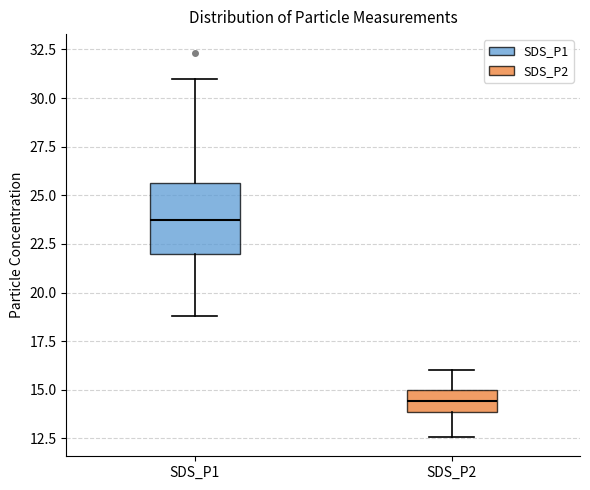

Reading left to right, read every box against the y-axis: the position of its median line, the range the box covers, and the ends of its whiskers. The values are not printed on the chart, so give them approximately, as read against the axis.

SDS_P1: median 23.5, box 22.0 to 25.5, whiskers 19.0 to 31.0
SDS_P2: median 14.5, box 14.0 to 15.0, whiskers 12.5 to 16.0